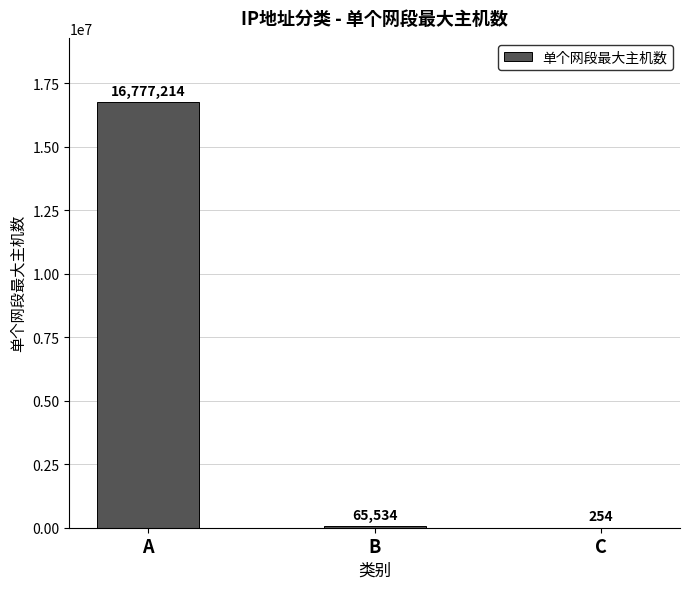

What is the difference between the values at B and A?

16711680